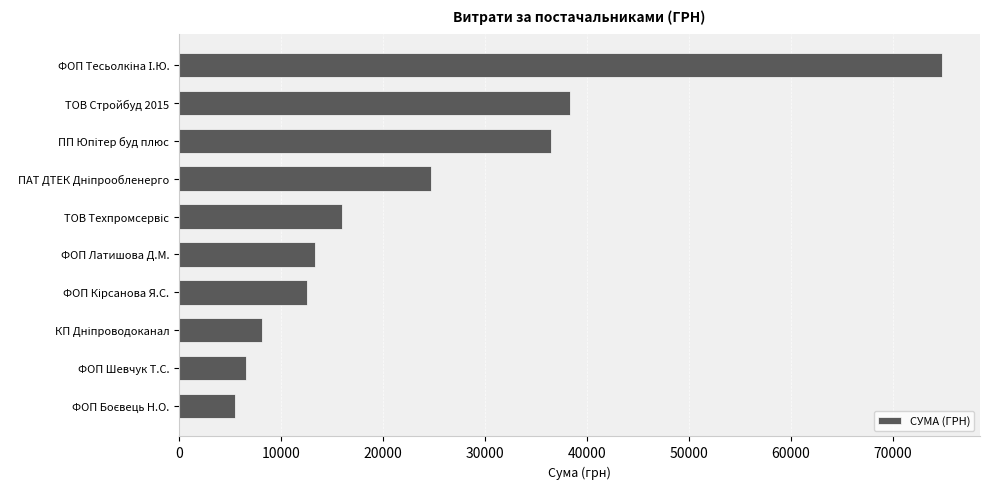

Reading top to bottom, extract all data points from this chart.

74813.2	38323.2	36490.0	24737.1	15984.0	13320.0	12590.0	8094.8	6570.0	5465.0